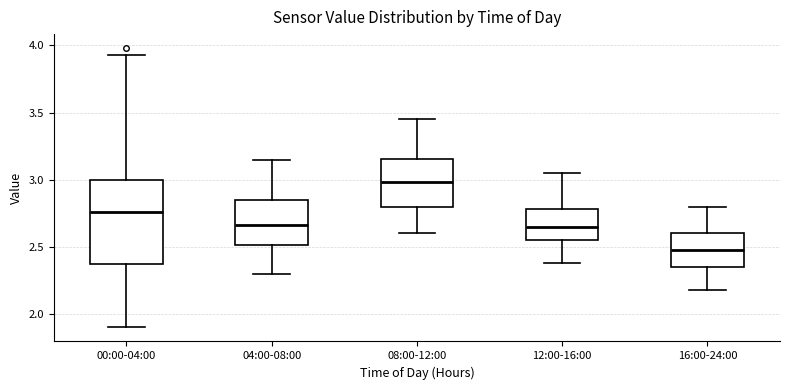

Which box is the tallest, from its lower edge to its upper edge?

00:00-04:00